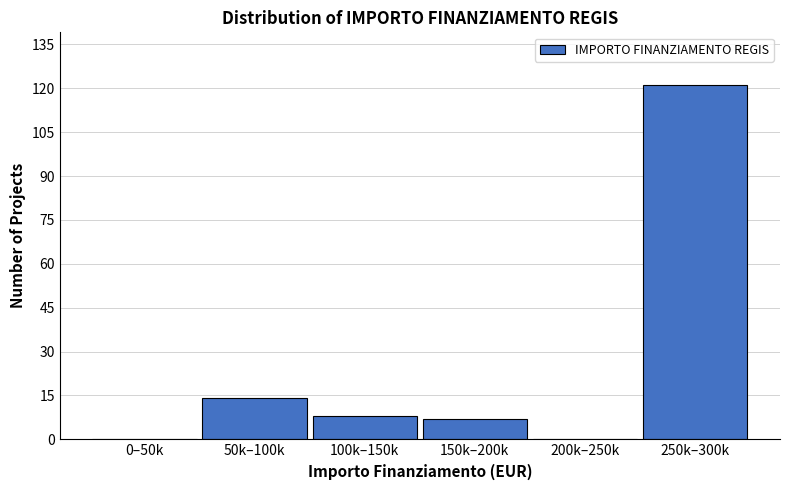

Reading left to right, list all the values displayed in this chart.

0–50k=0	50k–100k=14	100k–150k=8	150k–200k=7	200k–250k=0	250k–300k=121